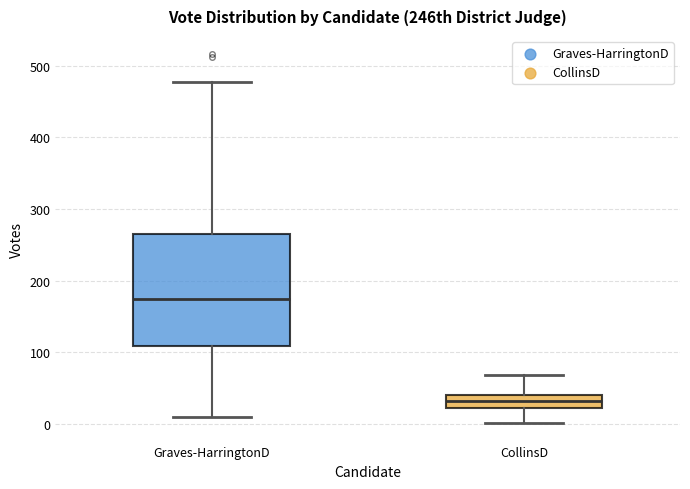

Which box is the tallest, from its lower edge to its upper edge?

Graves-HarringtonD